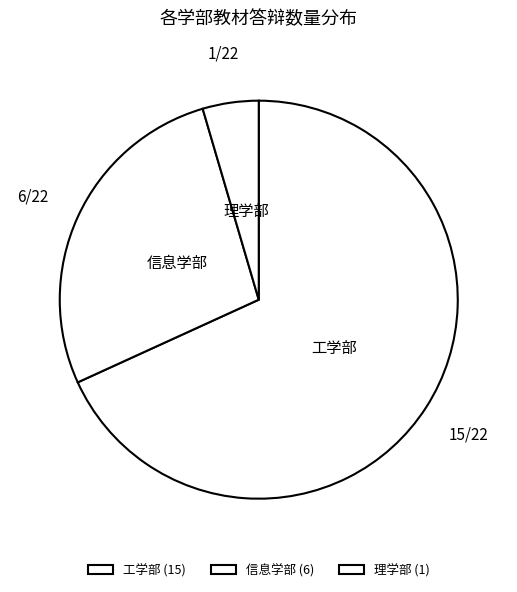

How many slices are in this pie chart?

3